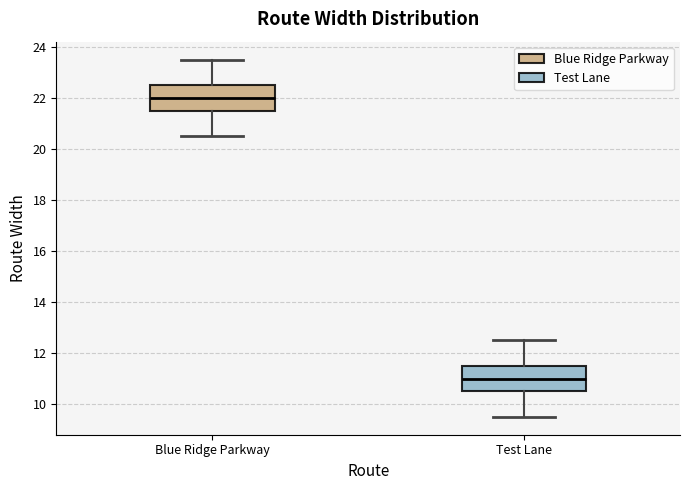

Reading left to right, transcribe this box plot: for each box, give where its median line is, the range the box spans, and where its two whiskers end, as read against the y-axis. The values are not printed on the chart, so give them approximately, as read against the axis.

Blue Ridge Parkway: median 22.0, box 21.6 to 22.6, whiskers 20.6 to 23.6
Test Lane: median 11.0, box 10.6 to 11.6, whiskers 9.6 to 12.6